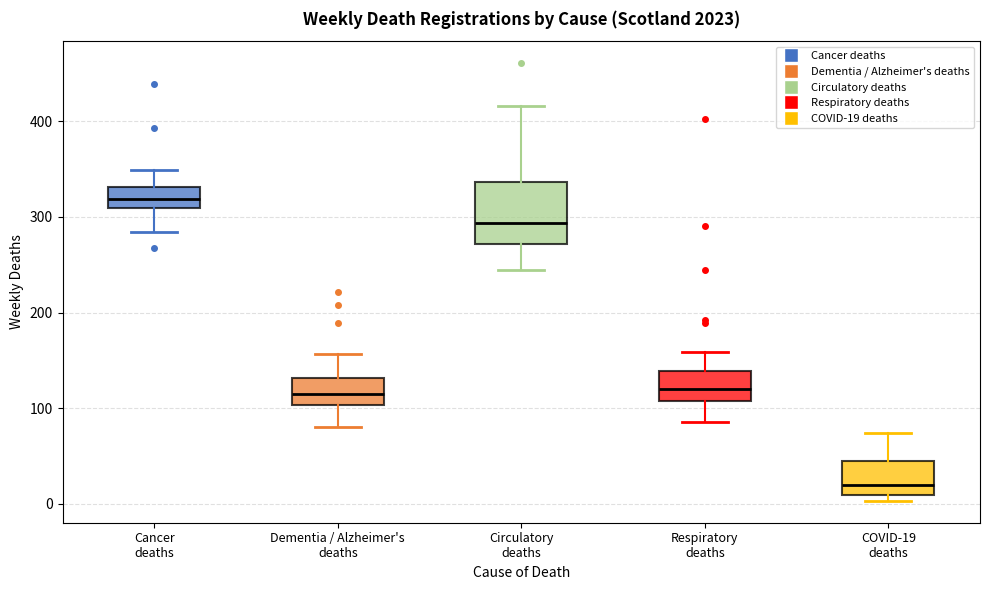

Reading left to right, transcribe this box plot: for each box, give where its median line is, the range the box spans, and where its two whiskers end, as read against the y-axis. The values are not printed on the chart, so give them approximately, as read against the axis.

Cancer deaths: median 320, box 310 to 330, whiskers 280 to 350
Dementia / Alzheimer's deaths: median 120, box 100 to 130, whiskers 80 to 160
Circulatory deaths: median 290, box 270 to 340, whiskers 240 to 420
Respiratory deaths: median 120, box 110 to 140, whiskers 90 to 160
COVID-19 deaths: median 20, box 10 to 40, whiskers 0 to 70